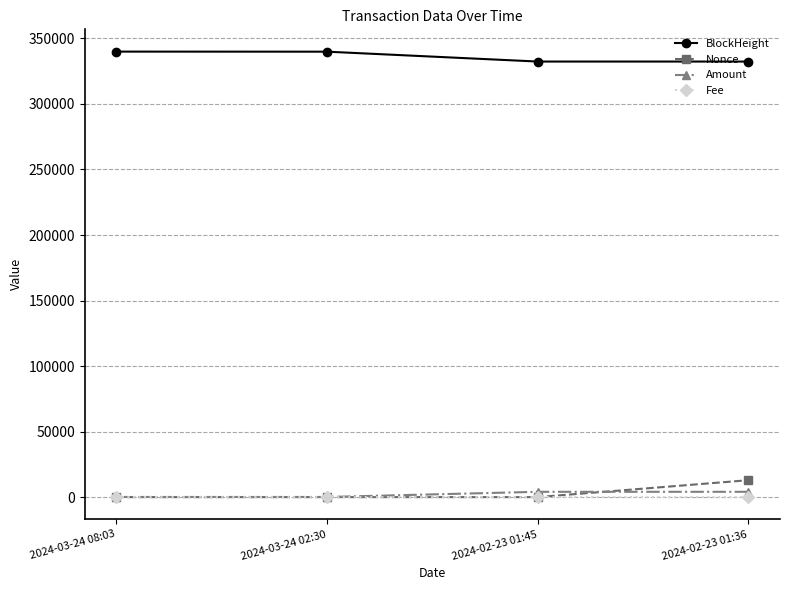

The value of BlockHeight at 2024-03-24 08:03 is 339954.0. True or false?

True